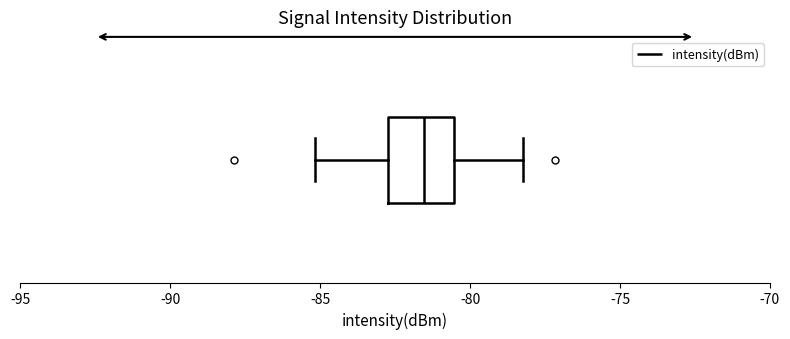

Read this box plot against the x-axis: the position of the median line, the range covered by the box, and the ends of both whiskers. The values are not printed on the chart, so give them approximately, as read against the axis.

median -81.5, box -82.5 to -80.5, whiskers -85.0 to -78.0